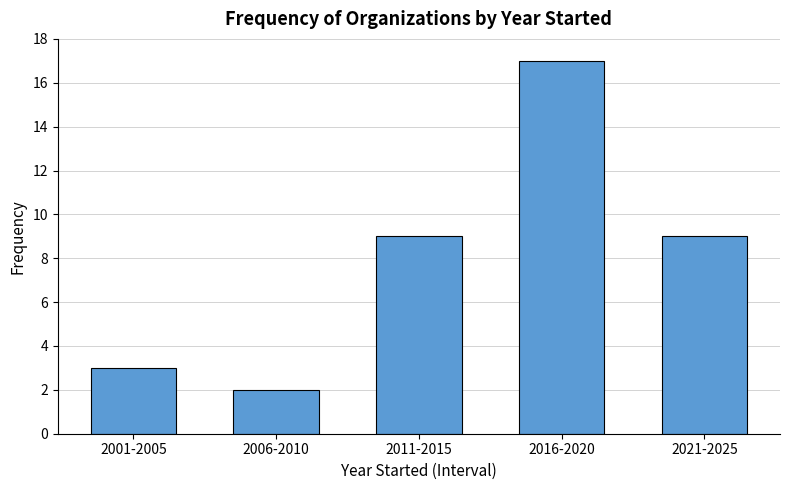

Reading right to left, extract all data points from this chart.

9	17	9	2	3